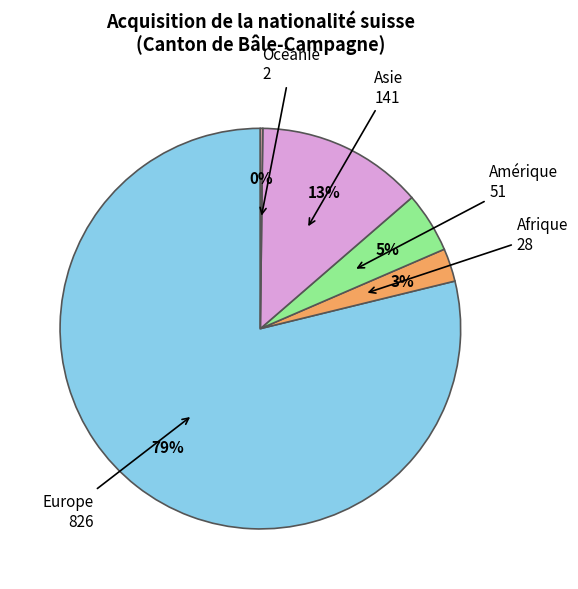

To the nearest percent, what is the difference between the largest and smallest slice percentages?

79%